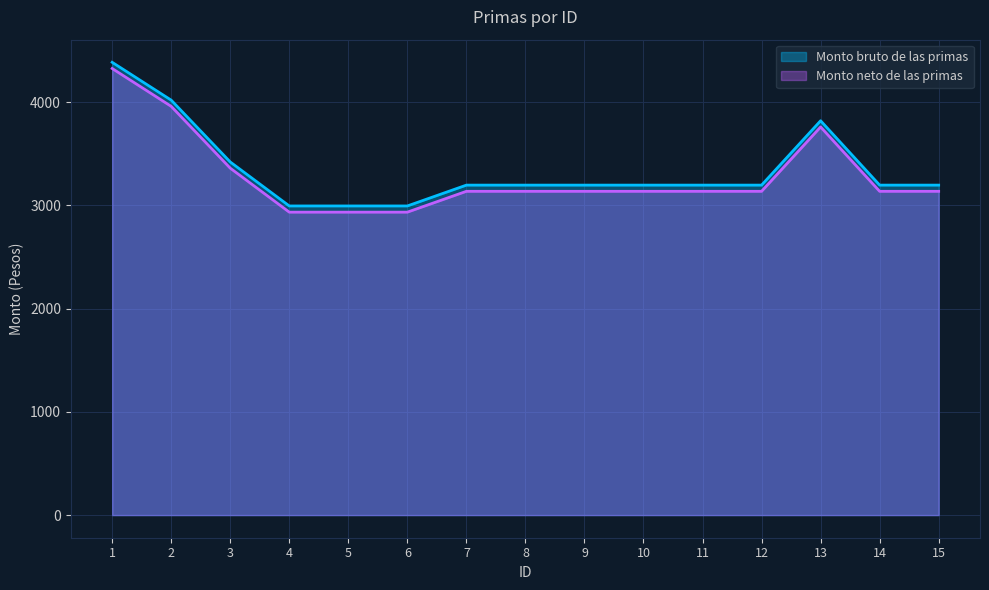

Between 11 and 15, which series saw the biggest shift?

Monto bruto de las primas